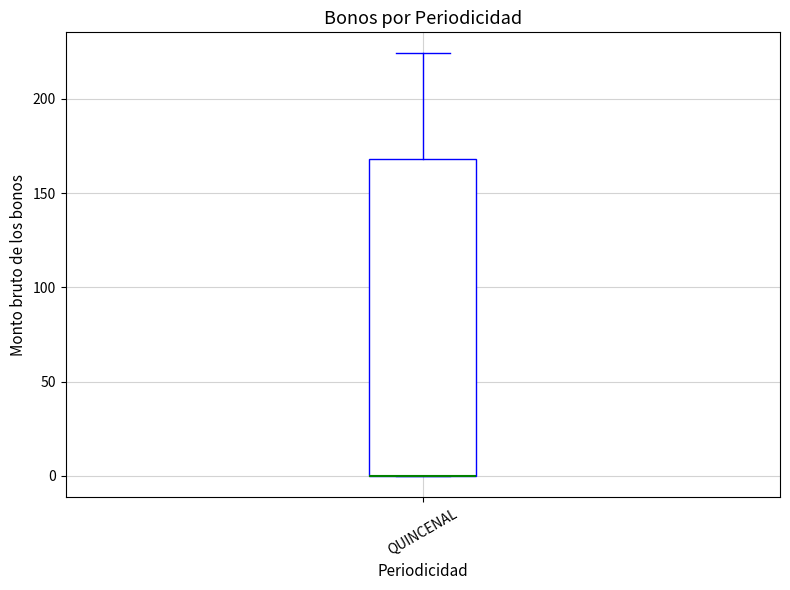

Where is the upper edge of the box for QUINCENAL on the y-axis? The values are not printed on the chart, so give them approximately, as read against the axis.

170